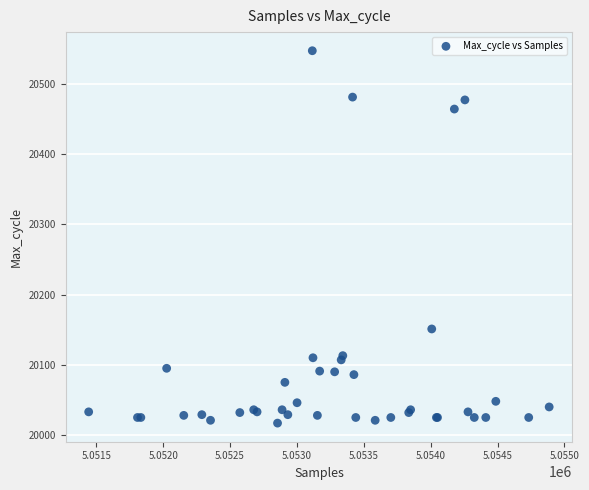

What Y value in the scatter plot is closest to 20282?

20151